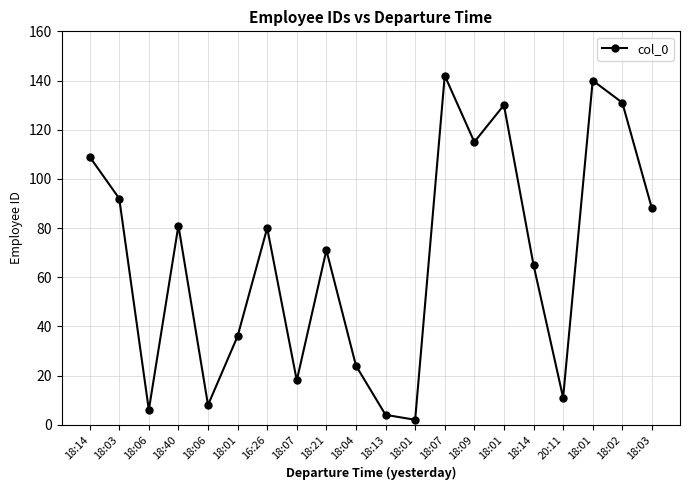

What is the difference between the values at 18:21 and 18:06?

65